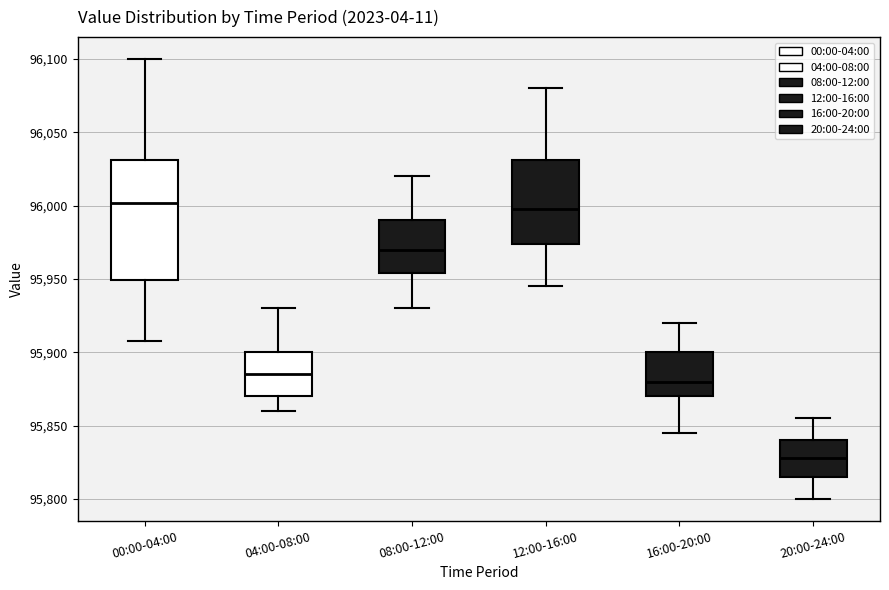

Reading left to right, read every box against the y-axis: the position of its median line, the range the box covers, and the ends of its whiskers. The values are not printed on the chart, so give them approximately, as read against the axis.

00:00-04:00: median 96000, box 95950 to 96030, whiskers 95910 to 96100
04:00-08:00: median 95885, box 95870 to 95900, whiskers 95860 to 95930
08:00-12:00: median 95970, box 95955 to 95990, whiskers 95930 to 96020
12:00-16:00: median 96000, box 95975 to 96030, whiskers 95945 to 96080
16:00-20:00: median 95880, box 95870 to 95900, whiskers 95845 to 95920
20:00-24:00: median 95830, box 95815 to 95840, whiskers 95800 to 95855